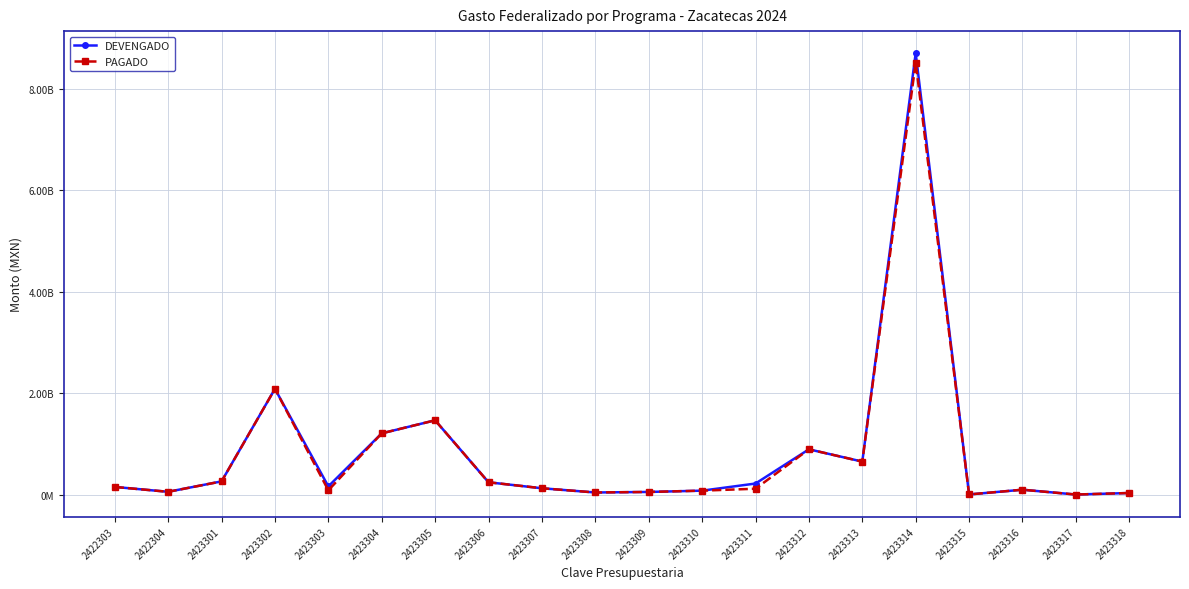

Does the chart have visible grid lines?

Yes